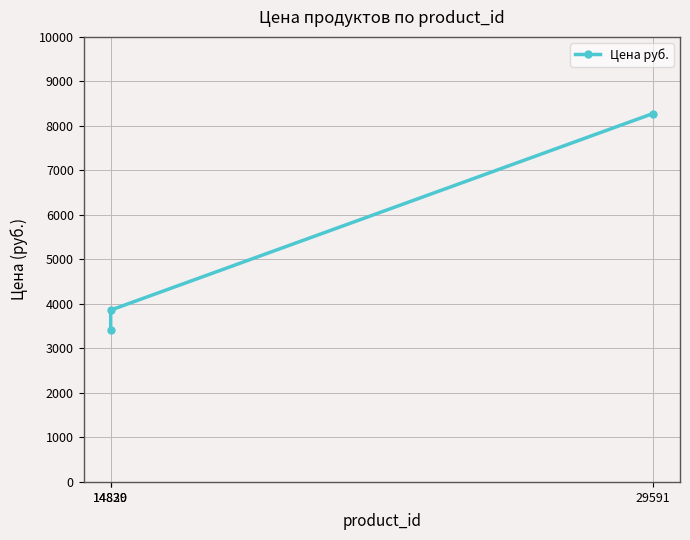

Where is the data nearest to the value 5851?

14829